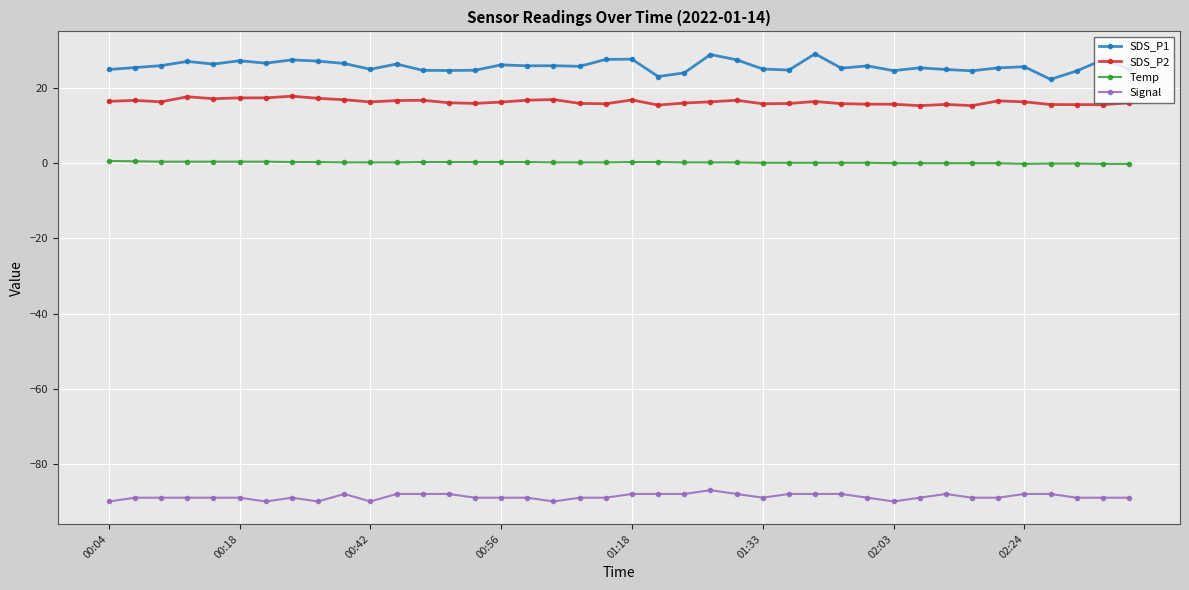

Count the Temp values in the range 0 to 1.

35